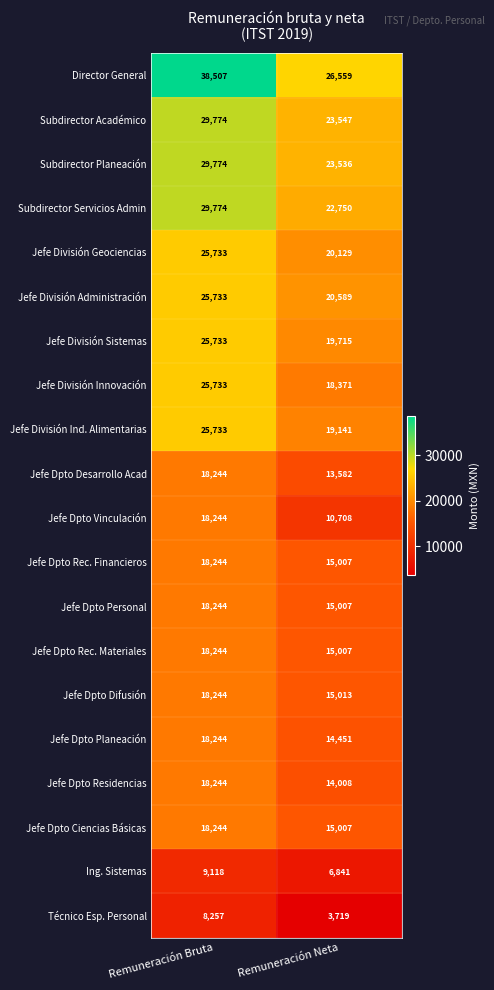

What is the smallest value displayed?

3719